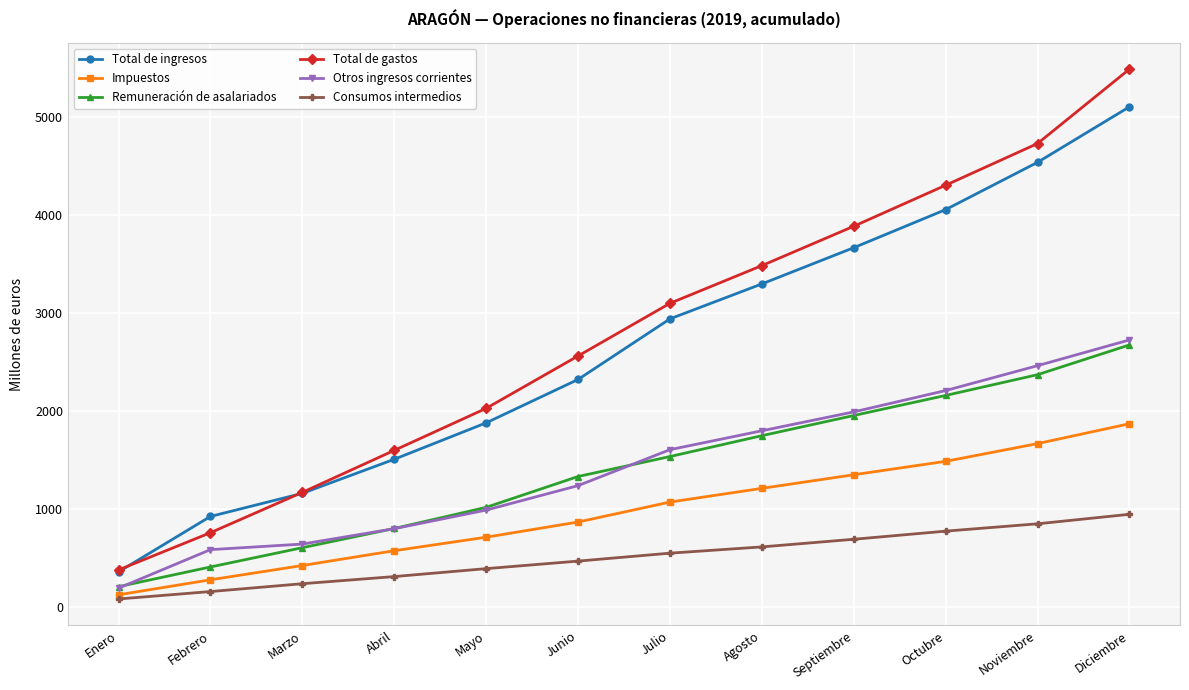

What position from the right is Enero?

12